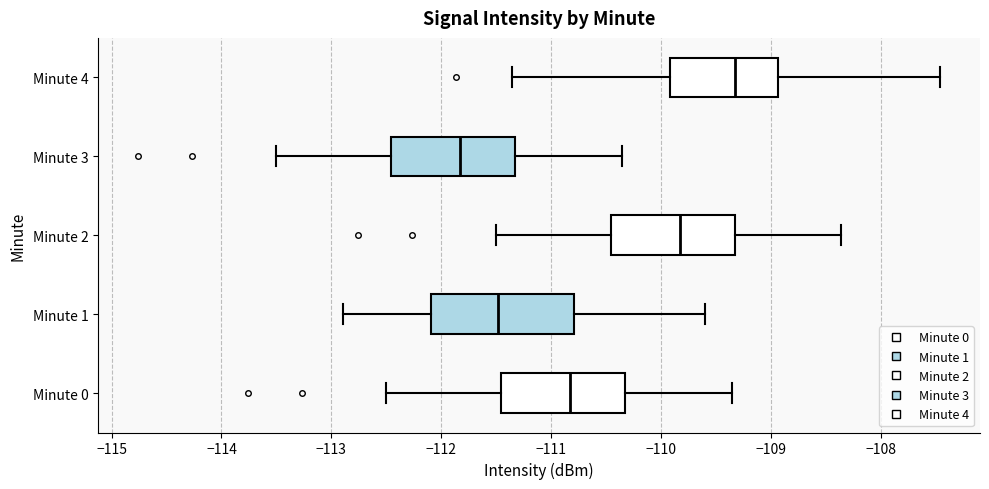

Which box has the furthest to the right median line?

Minute 4